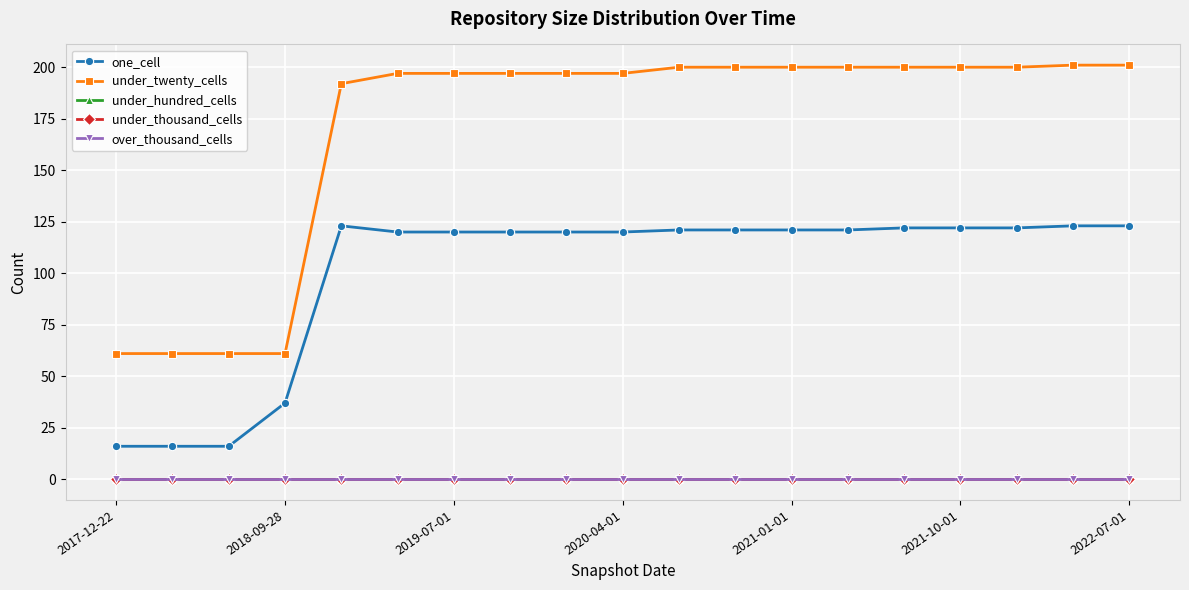

Is this an area chart (filled region under the line)?

No